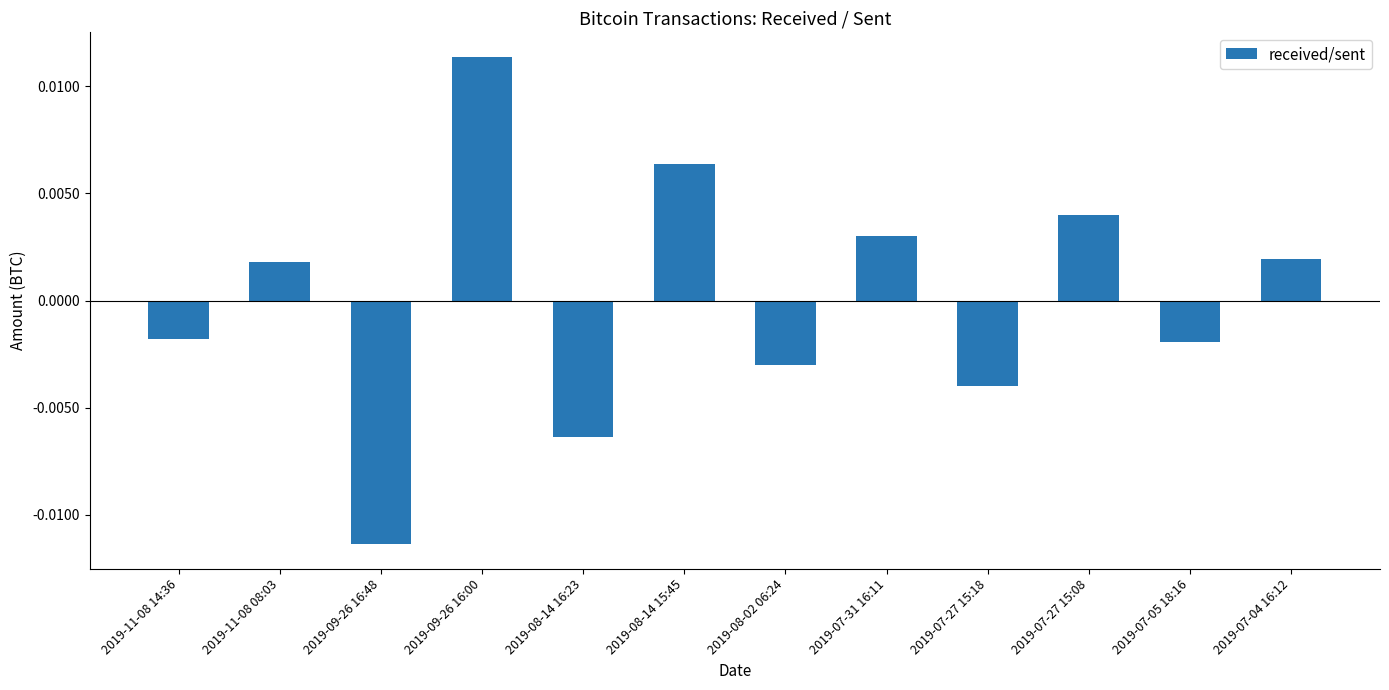

Are the bars horizontal?

No